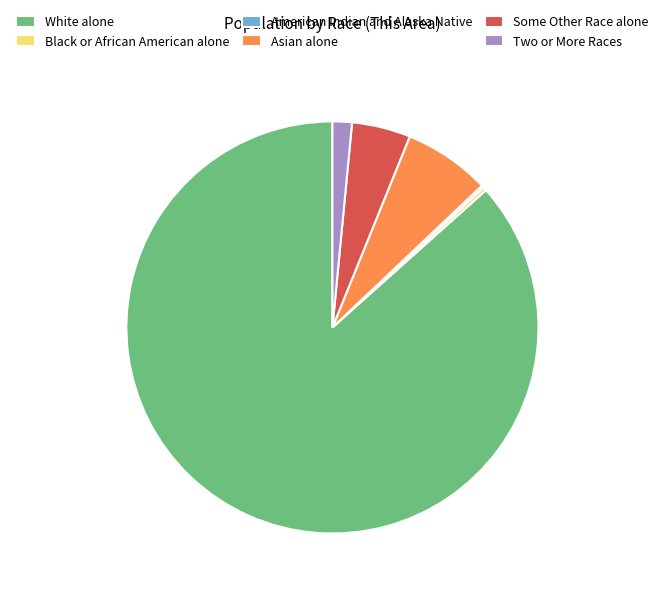

Is the sum of Black or African American alone and Asian alone greater than half?

No